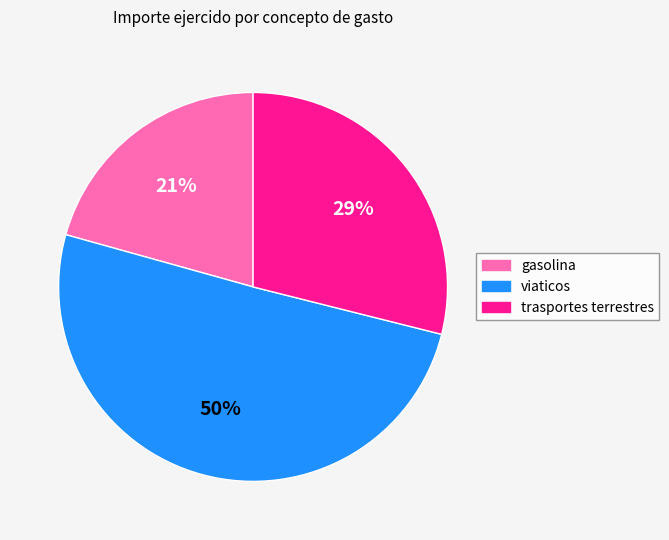

How many slices are in this pie chart?

3